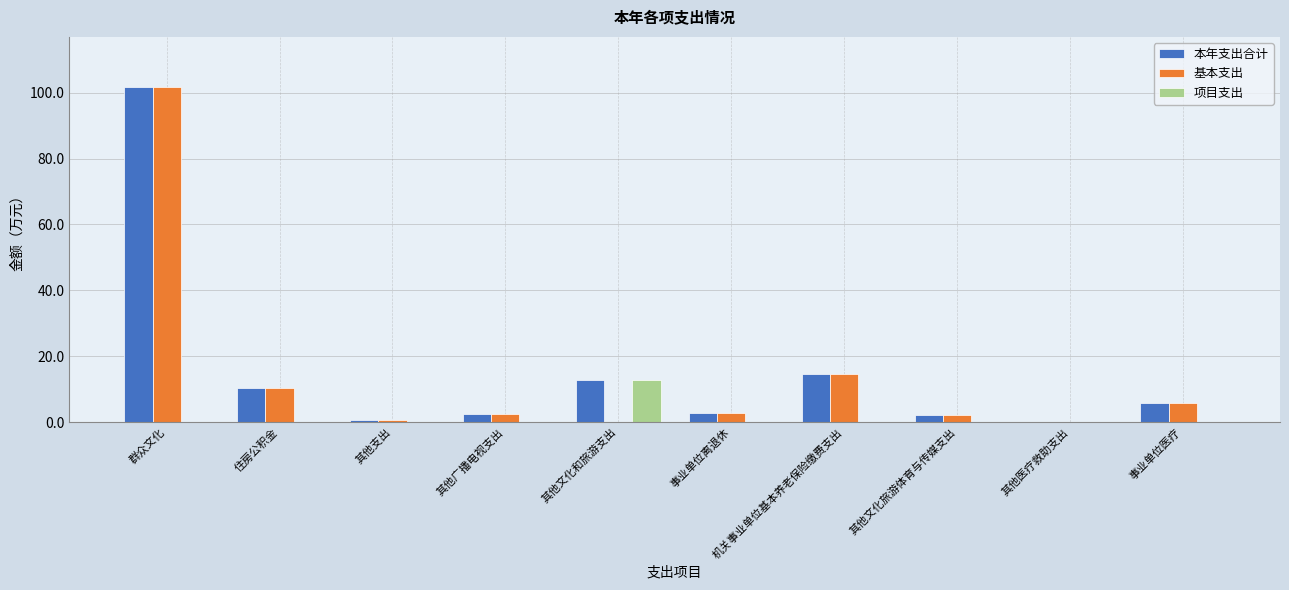

What is the sum of all 本年支出合计 values?

153.4